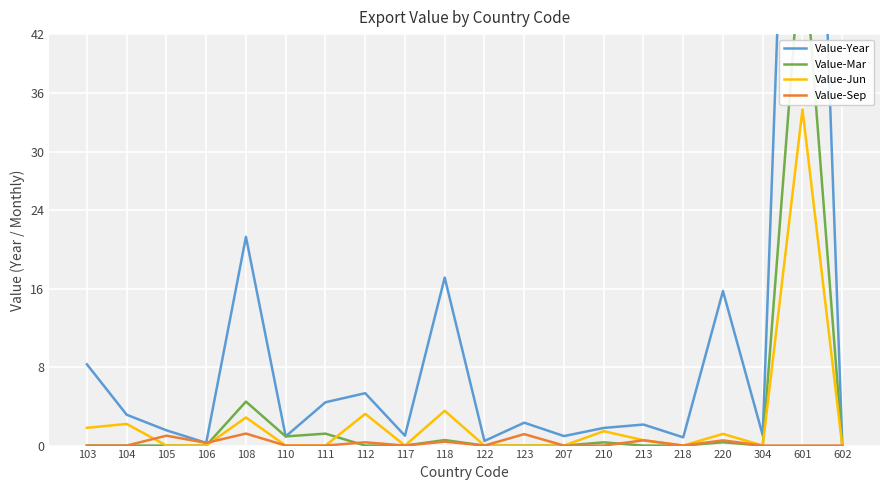

Reading left to right, extract all data points from this chart.

Value-Year: 8.3	3.1	1.6	0.3	21.3	0.9	4.4	5.3	1.0	17.1	0.5	2.3	1.0	1.8	2.1	0.8	15.8	1.1	113.7	0.3
Value-Mar: 0.0	0.0	0.0	0.0	4.5	0.9	1.2	0.0	0.0	0.6	0.0	0.0	0.0	0.3	0.0	0.0	0.3	0.0	52.6	0.0
Value-Jun: 1.8	2.2	0.0	0.0	2.9	0.0	0.0	3.2	0.0	3.5	0.0	0.0	0.0	1.5	0.5	0.0	1.2	0.0	34.3	0.0
Value-Sep: 0.0	0.0	1.0	0.3	1.2	0.0	0.0	0.3	0.0	0.4	0.0	1.2	0.0	0.0	0.5	0.0	0.5	0.0	0.0	0.0